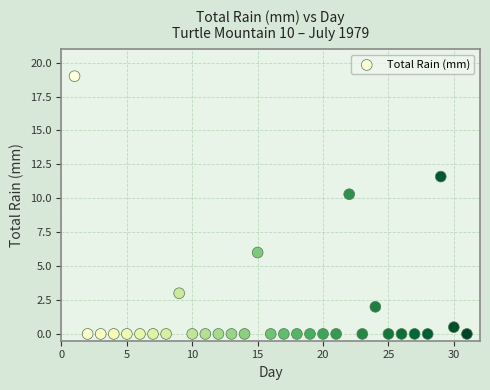

What Y value in the scatter plot is closest to 9?

10.3